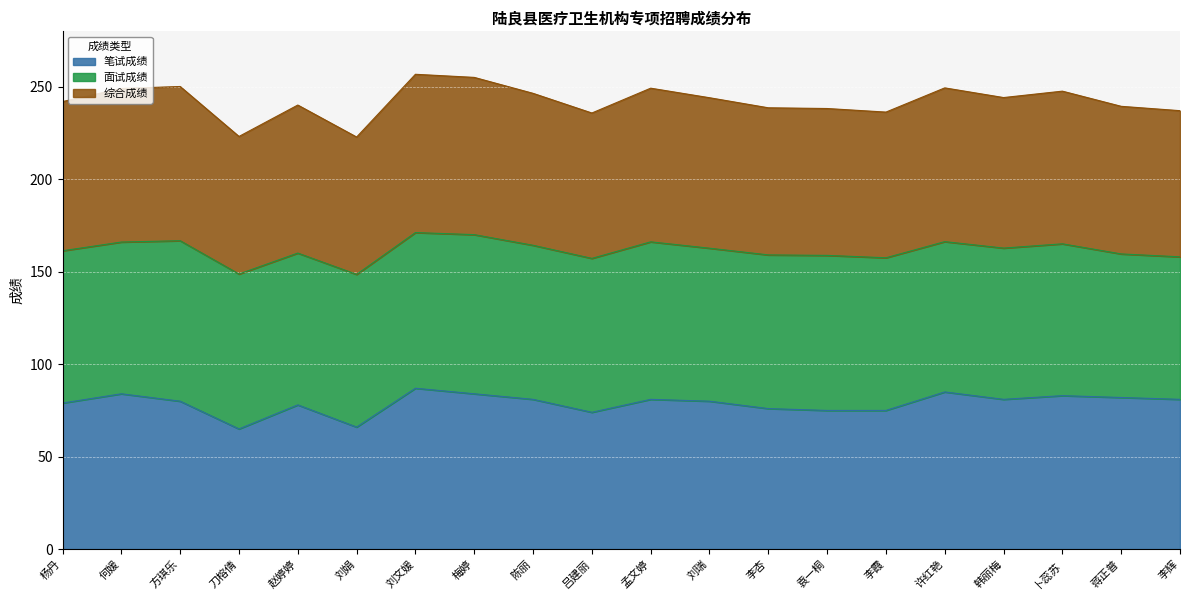

True or false: 笔试成绩 has a value of 85.0 at 许红艳.

True